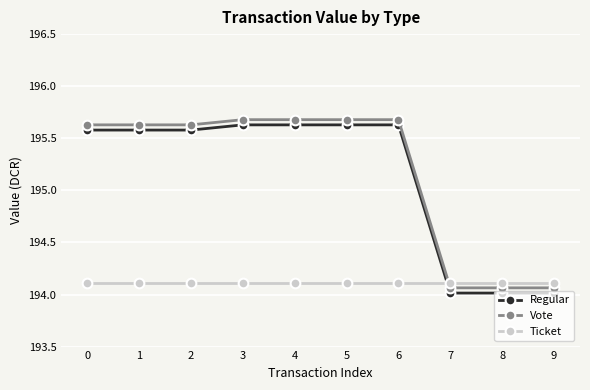

Does the chart have visible grid lines?

Yes